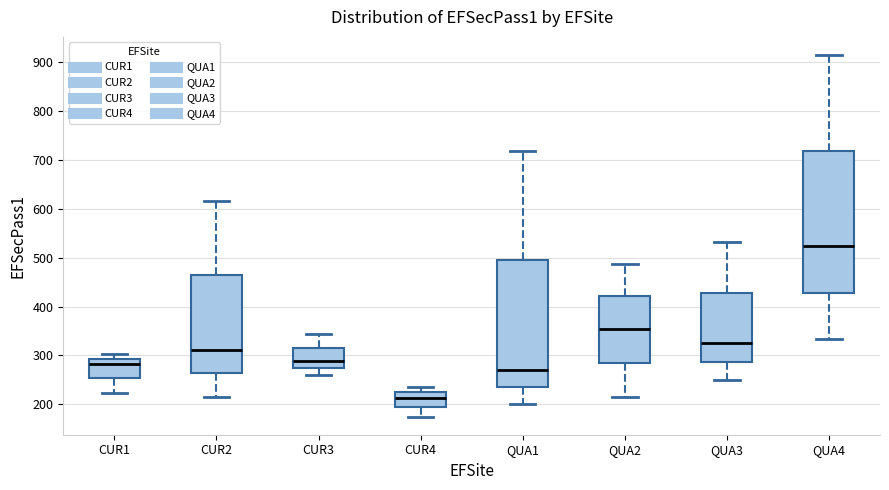

Comparing the boxes themselves (not the whiskers), which one is the tallest?

QUA4